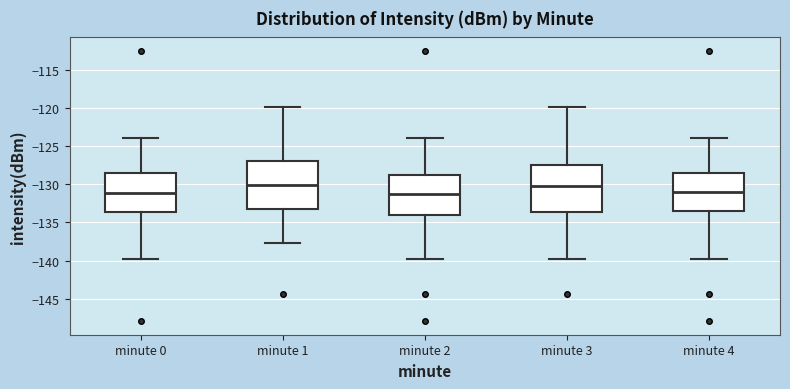

Where is the upper edge of the box for minute 0 on the y-axis? The values are not printed on the chart, so give them approximately, as read against the axis.

-128.5